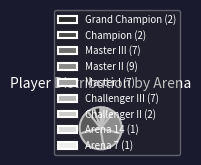

How many segments does this pie chart have?

9